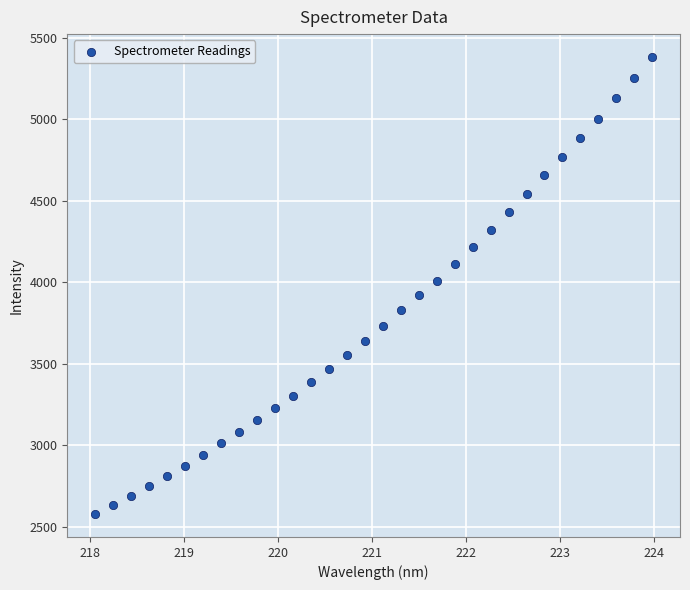

What is the range of X values (max minus min)?

5.9